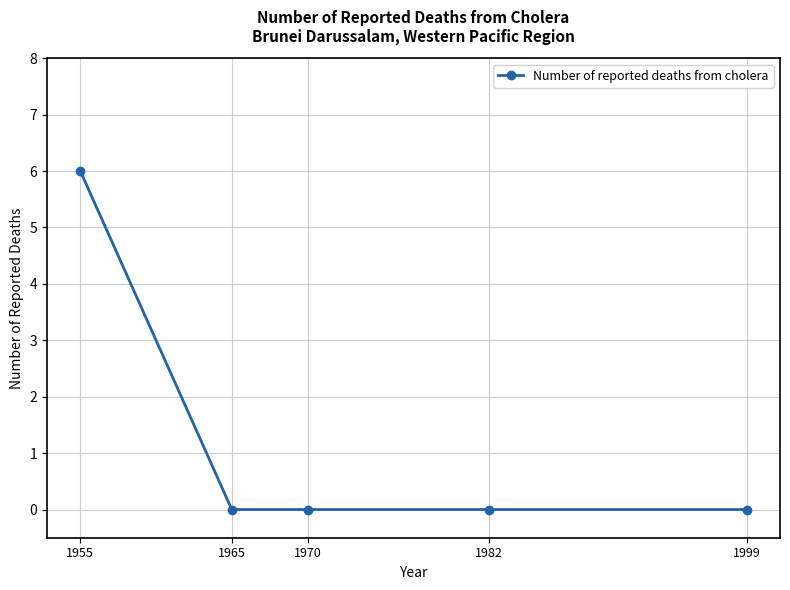

What is the approximate value at 1955?

6